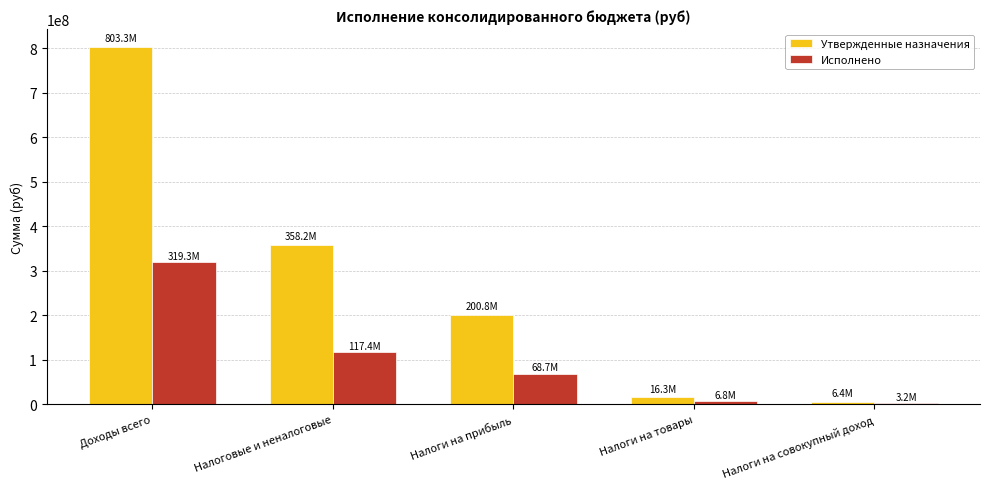

How many distinct data groups are displayed?

2